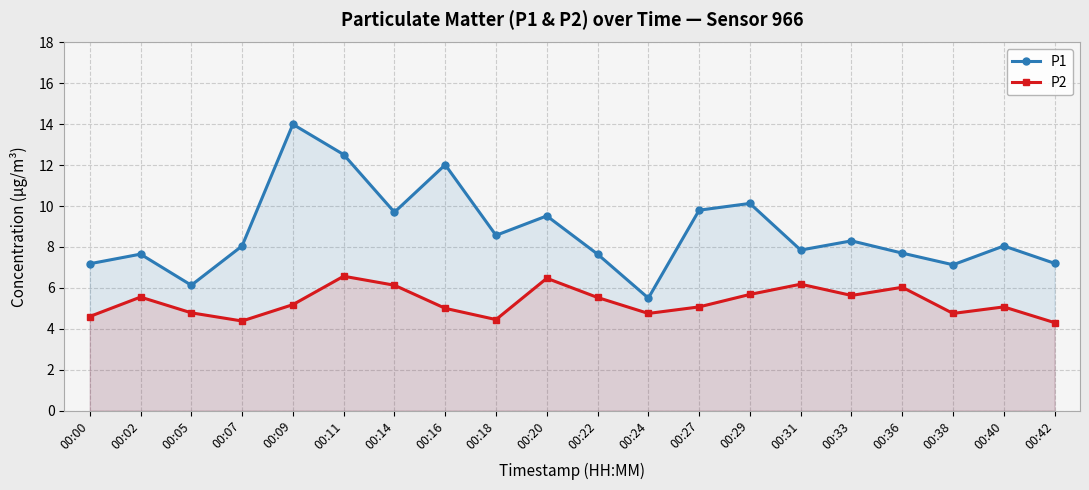

What is the average value of the P1 series?

8.7